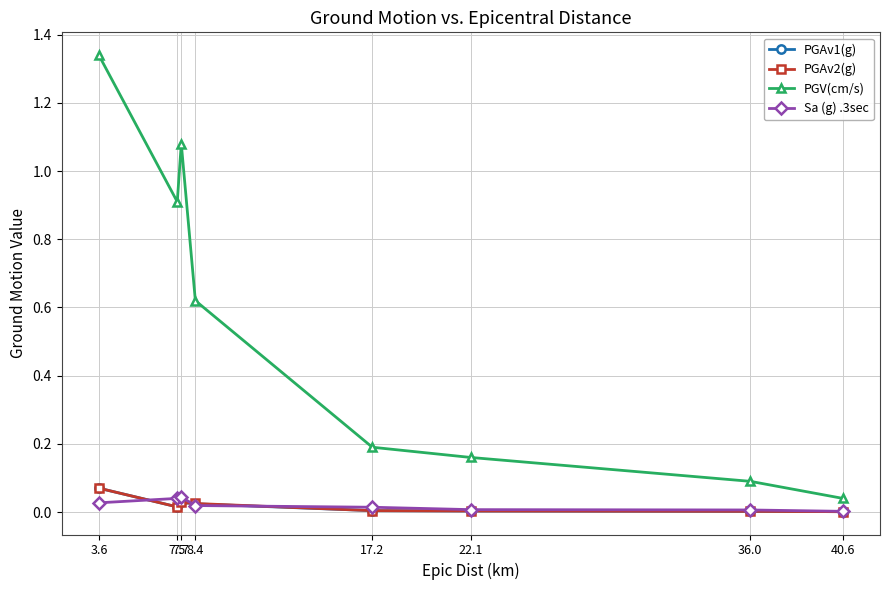

Between 7.7 and 22.1, which series saw the biggest shift?

PGV(cm/s)